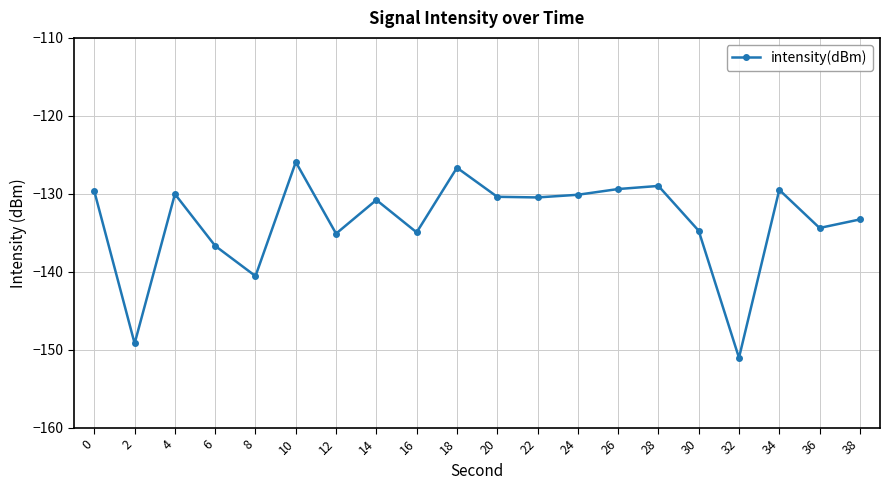

At which category does the data reach its first local valley?

2